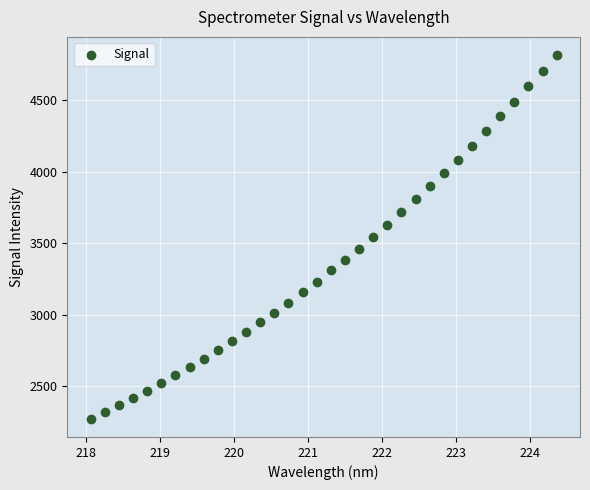

What is the range of X values (max minus min)?

6.3